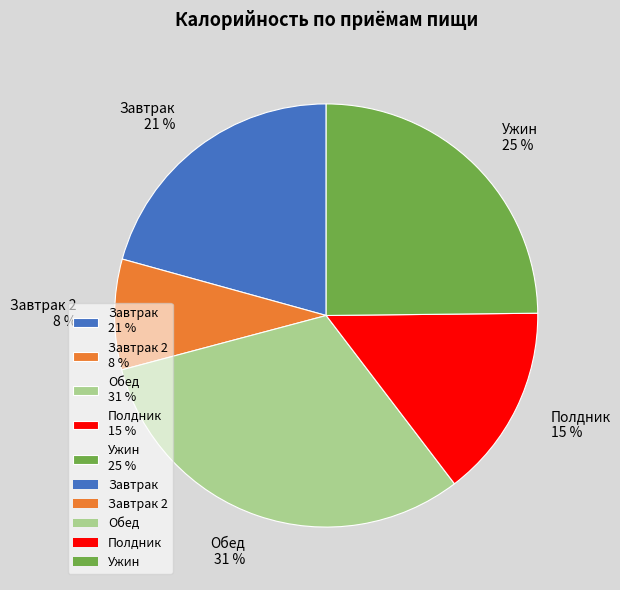

The Полдник 15 % slice represents 25% of the pie. True or false?

False